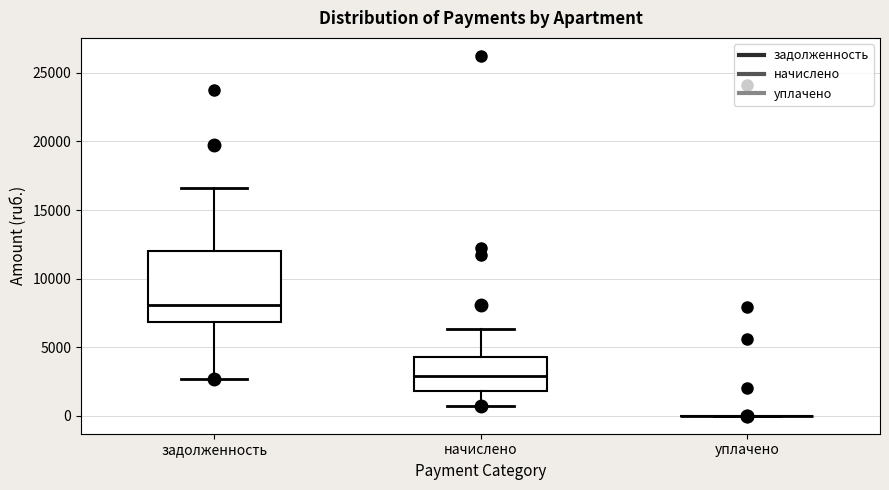

Comparing the boxes themselves (not the whiskers), which one is the tallest?

задолженность